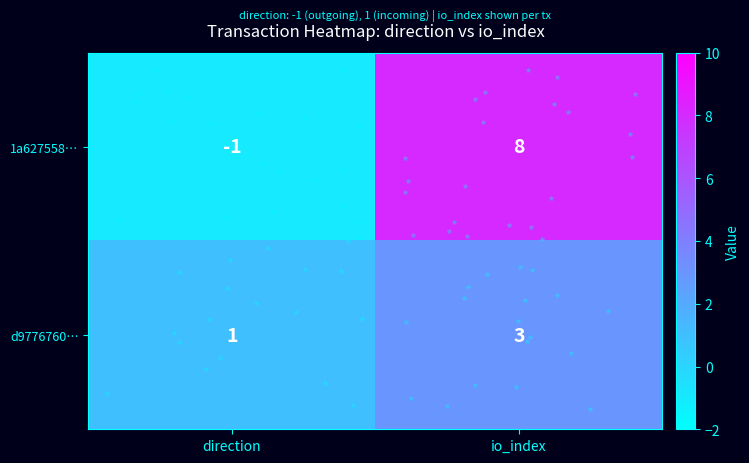

True or false: d9776760… has a value of 1 at io_index.

False